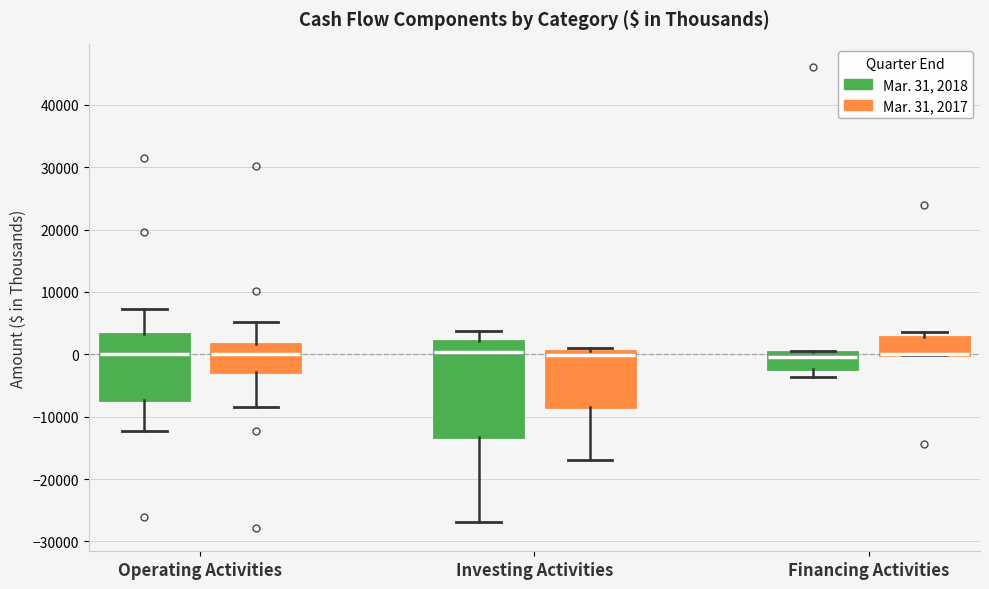

Reading left to right, transcribe this box plot: for each box, give where its median line is, the range the box spans, and where its two whiskers end, as read against the y-axis. The values are not printed on the chart, so give them approximately, as read against the axis.

Operating Activities (Mar. 31, 2018): median 0, box -7000 to 3000, whiskers -12000 to 7000
Operating Activities (Mar. 31, 2017): median 0, box -3000 to 2000, whiskers -8000 to 5000
Investing Activities (Mar. 31, 2018): median 0, box -13000 to 2000, whiskers -27000 to 4000
Investing Activities (Mar. 31, 2017): median 0 (just below the box's upper edge), box -9000 to 0, whiskers -17000 to 1000
Financing Activities (Mar. 31, 2018): median 0 (just below the box's upper edge), box -2000 to 0, whiskers -4000 to 0
Financing Activities (Mar. 31, 2017): median 0 (drawn on the box's lower edge), box 0 to 3000, whiskers 0 to 4000